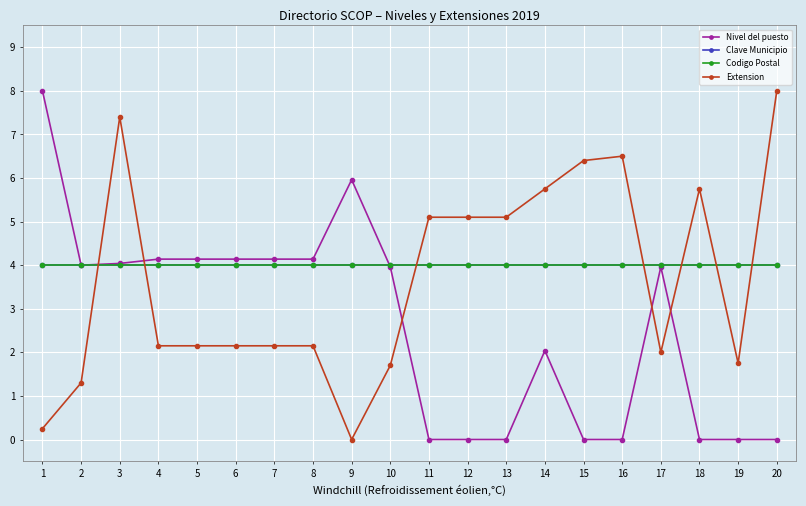

Reading left to right, transcribe all the data shown in this chart.

Nivel del puesto: 1=8.0	2=4.0	3=4.0	4=4.1	5=4.1	6=4.1	7=4.1	8=4.1	9=6.0	10=4.0	11=0.0	12=0.0	13=0.0	14=2.0	15=0.0	16=0.0	17=4.0	18=0.0	19=0.0	20=0.0
Clave Municipio: 1=4.0	2=4.0	3=4.0	4=4.0	5=4.0	6=4.0	7=4.0	8=4.0	9=4.0	10=4.0	11=4.0	12=4.0	13=4.0	14=4.0	15=4.0	16=4.0	17=4.0	18=4.0	19=4.0	20=4.0
Codigo Postal: 1=4.0	2=4.0	3=4.0	4=4.0	5=4.0	6=4.0	7=4.0	8=4.0	9=4.0	10=4.0	11=4.0	12=4.0	13=4.0	14=4.0	15=4.0	16=4.0	17=4.0	18=4.0	19=4.0	20=4.0
Extension: 1=0.2	2=1.3	3=7.4	4=2.1	5=2.1	6=2.1	7=2.1	8=2.1	9=0.0	10=1.7	11=5.1	12=5.1	13=5.1	14=5.8	15=6.4	16=6.5	17=2.0	18=5.8	19=1.8	20=8.0